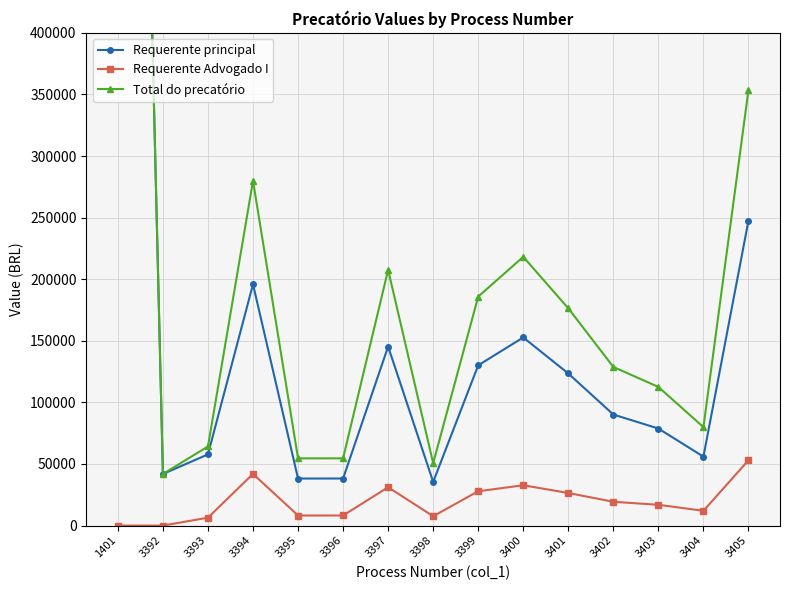

True or false: Requerente Advogado I and Requerente principal intersect in this chart.

False